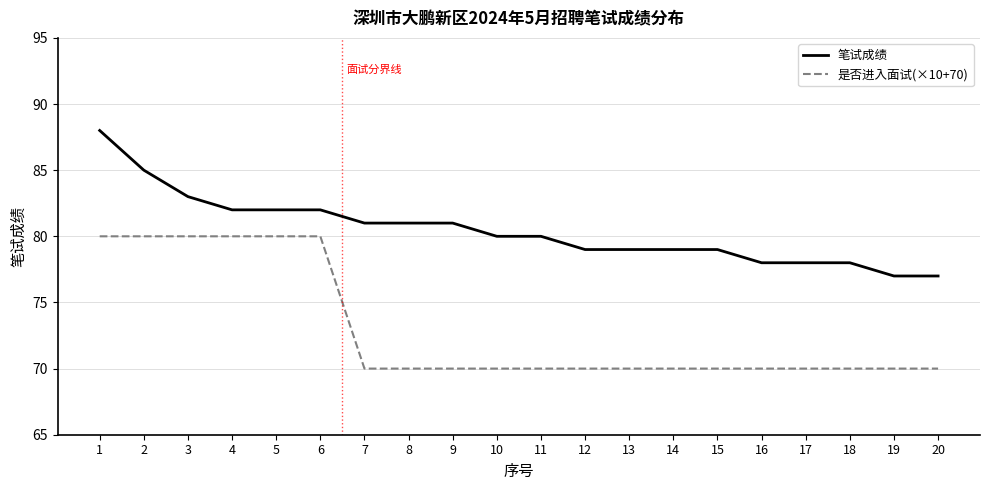

True or false: 笔试成绩 has a value of 81 at 8.

True